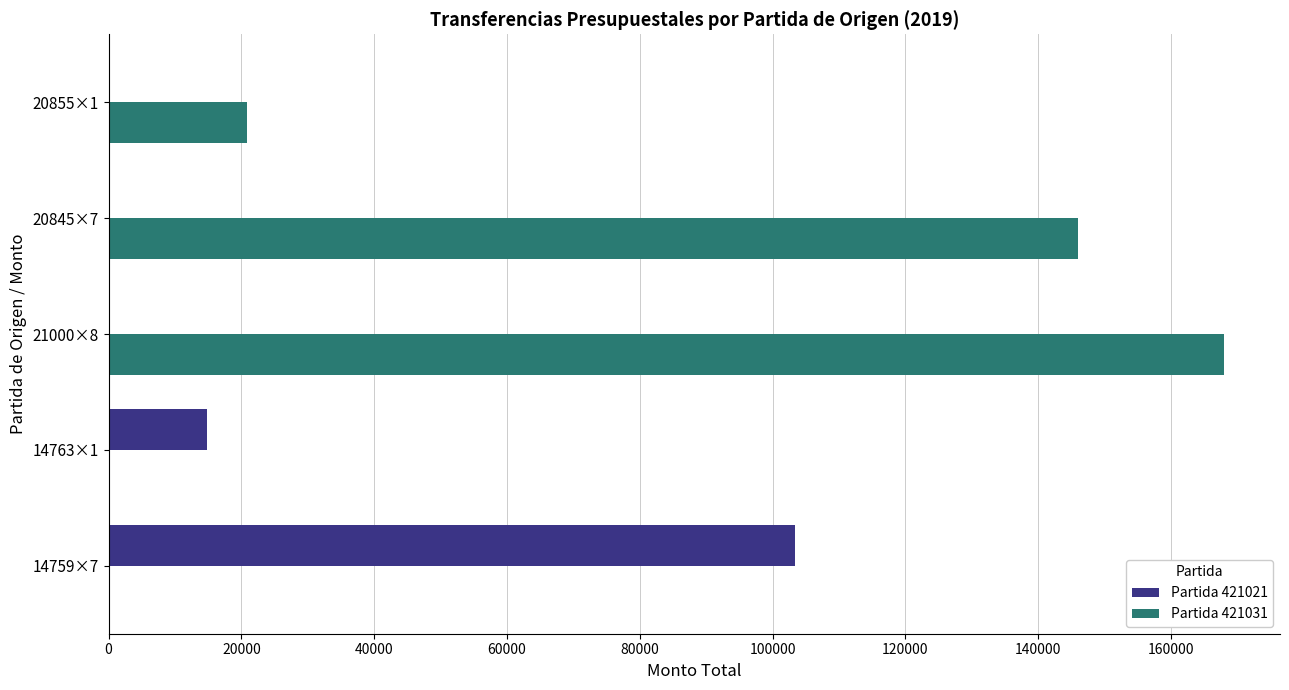

What is the sum of all Partida 421031 values?

334770